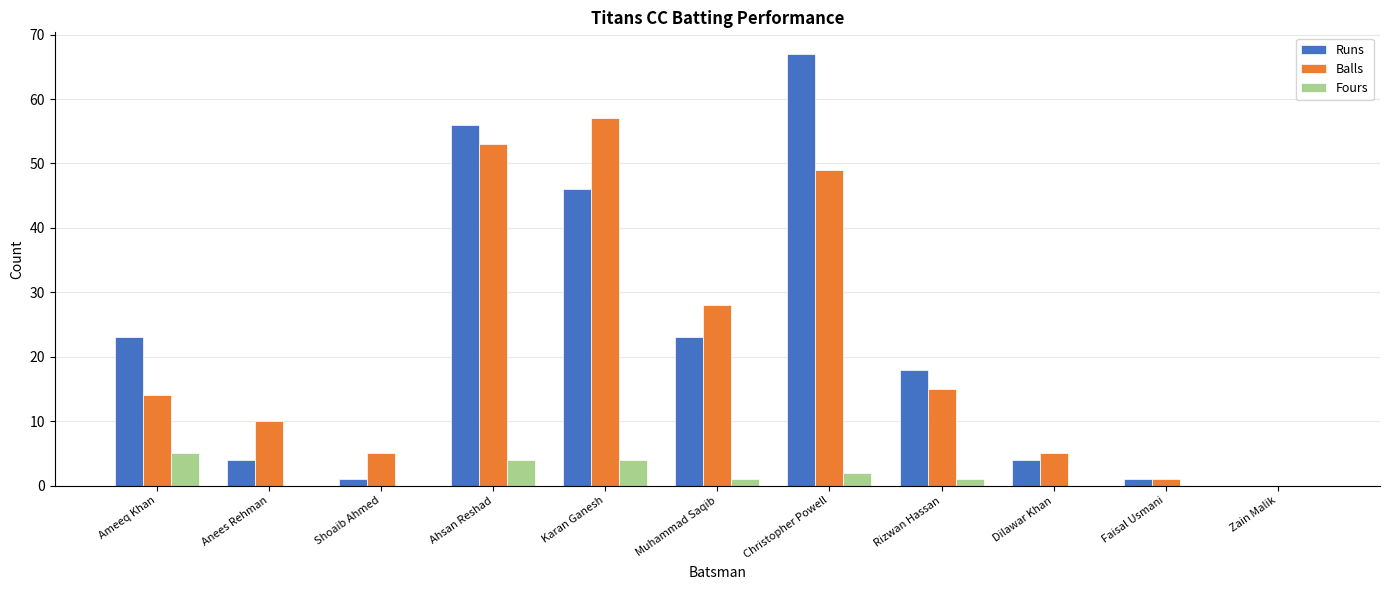

Which series changed the most between Rizwan Hassan and Dilawar Khan?

Runs